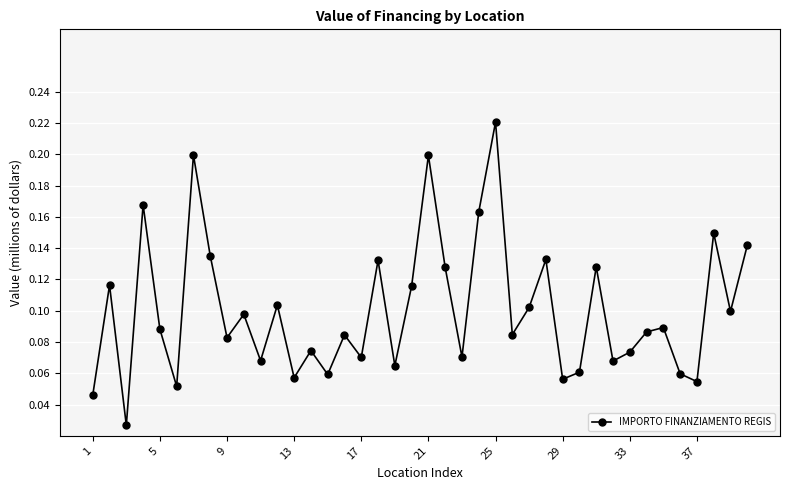

True or false: there are more than 0 points higher than both neighbors.

True